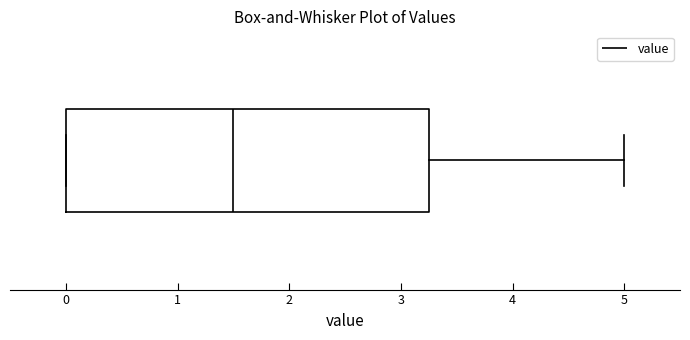

Where does the median line of the box sit on the x-axis? The values are not printed on the chart, so give them approximately, as read against the axis.

1.5